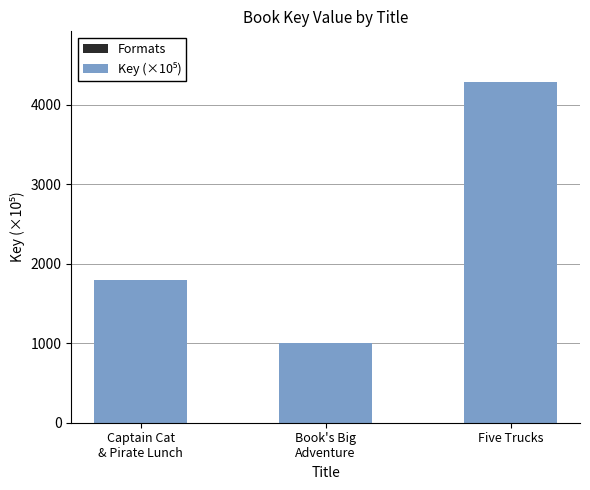

At which category is the sum across all series the highest?

Five Trucks